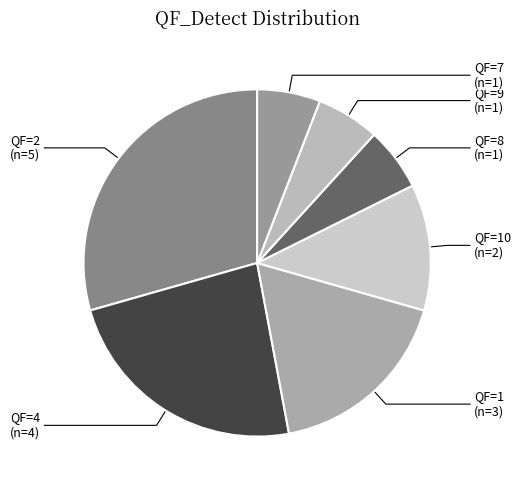

Count the number of slices in the pie.

7